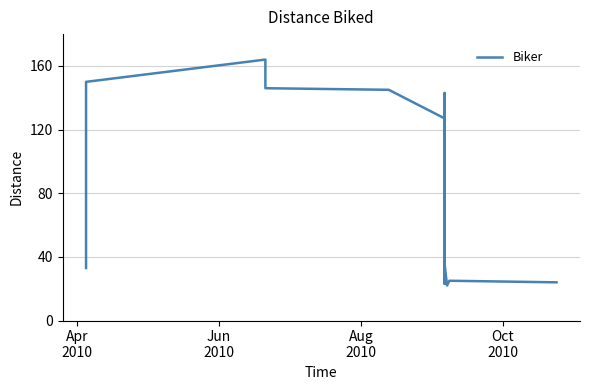

What is the value of the 9th point from the left?

23